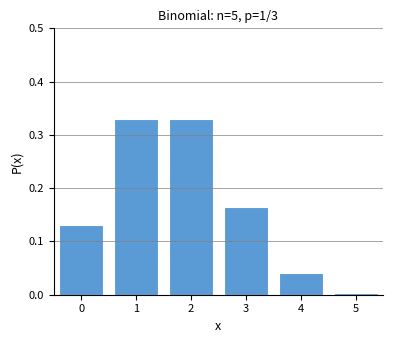

What is the sum of the values at 4 and 2?

0.4